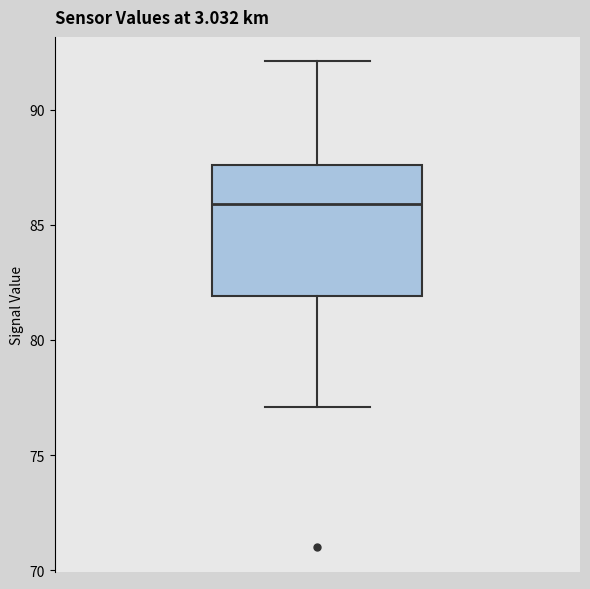

Read this box plot against the y-axis: the position of the median line, the range covered by the box, and the ends of both whiskers. The values are not printed on the chart, so give them approximately, as read against the axis.

median 86.0, box 82.0 to 87.5, whiskers 77.0 to 92.0